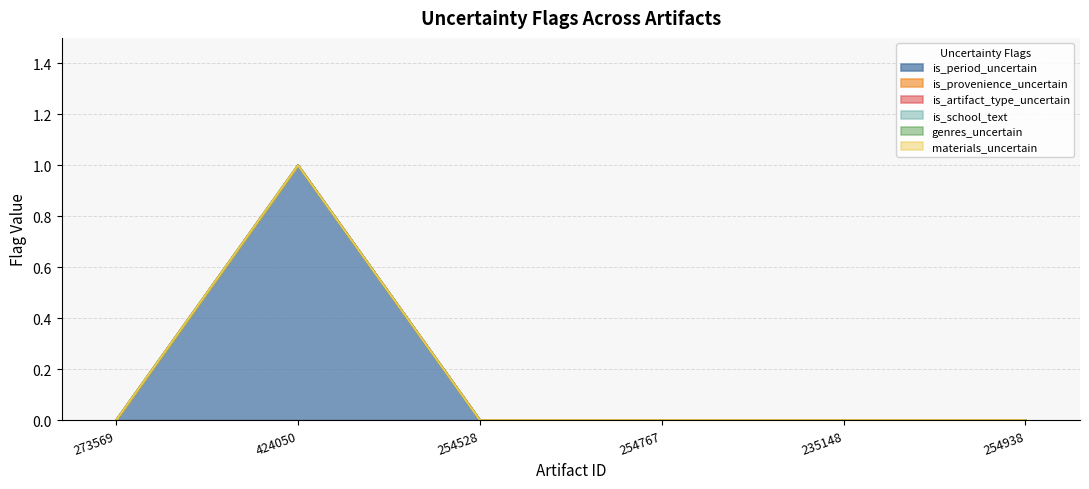

The value of is_provenience_uncertain at 235148 is 0. True or false?

True